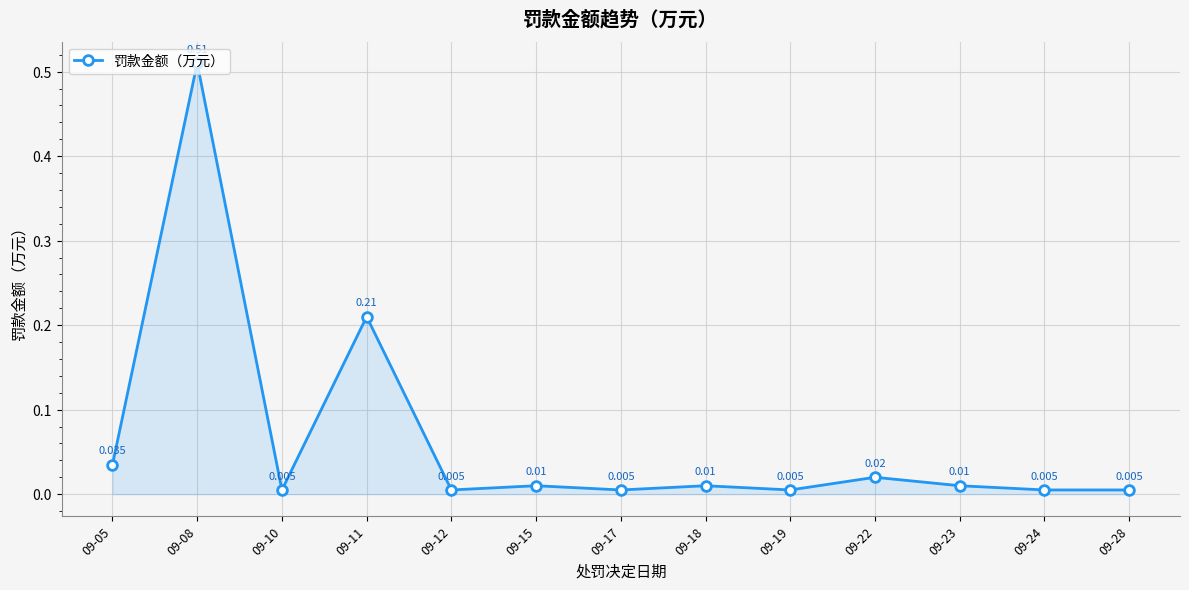

True or false: there are more than 2 points higher than both neighbors.

True